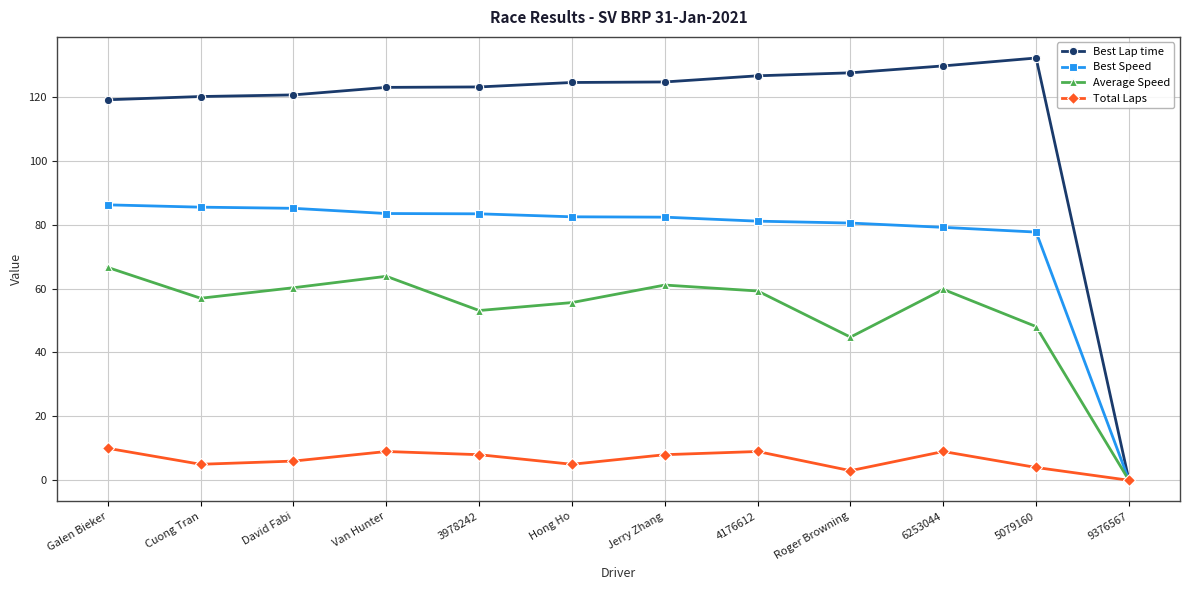

In Total Laps, how many points are higher than both neighbors (excluding endpoints)?

3